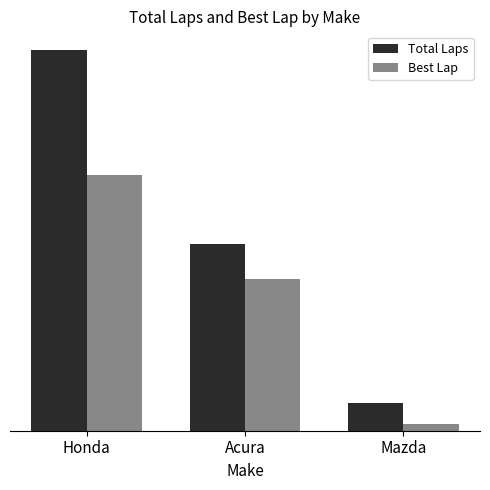

The Best Lap series shows 34 at Acura. True or false?

False